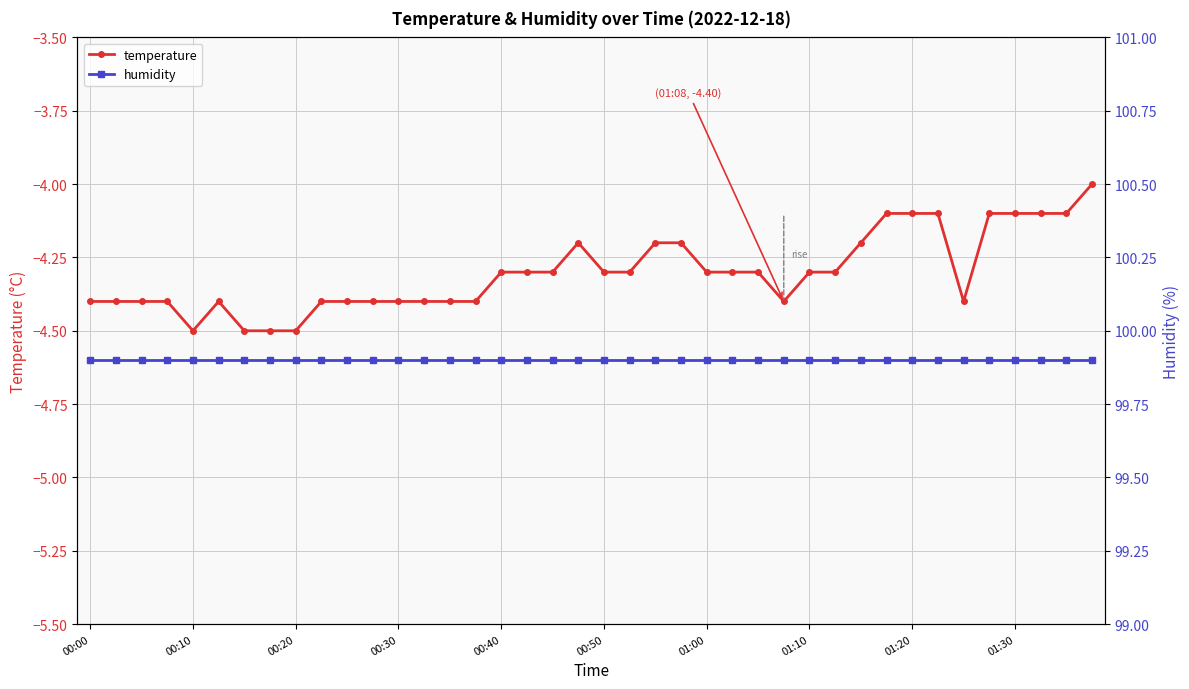

Which series has the largest total across all categories?

humidity